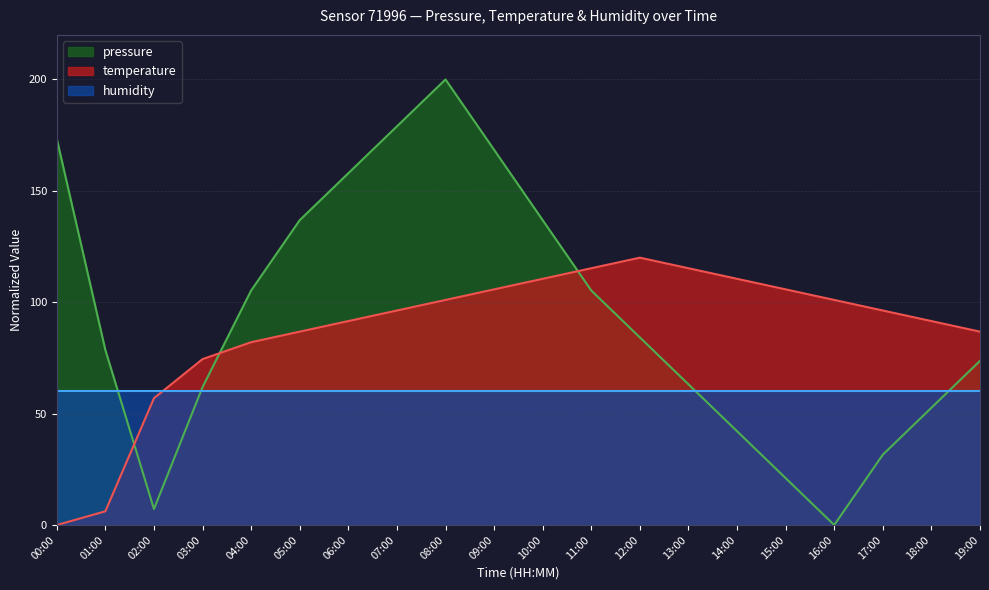

How many values in the temperature series are below 96?

9